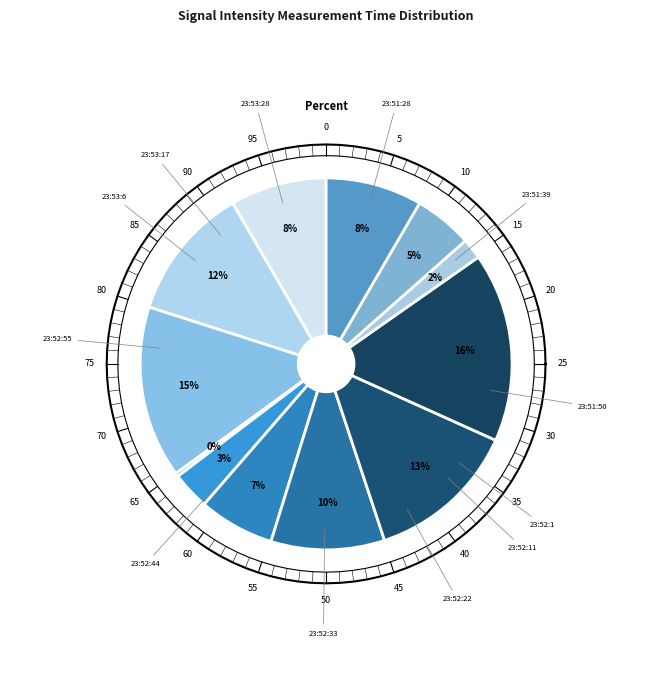

Is 23:52:55 the majority of the pie?

No